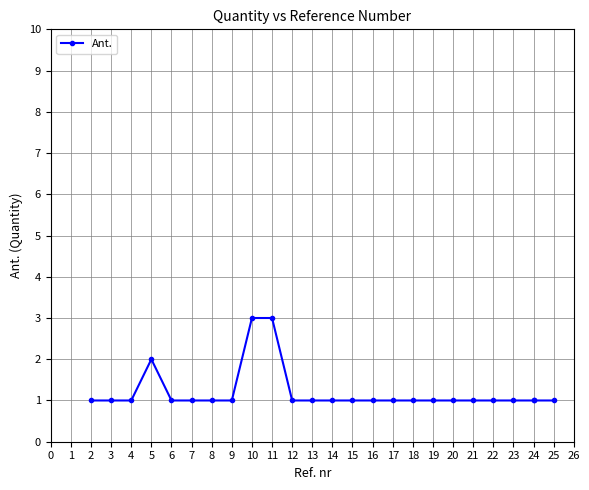

What is the average value?

1